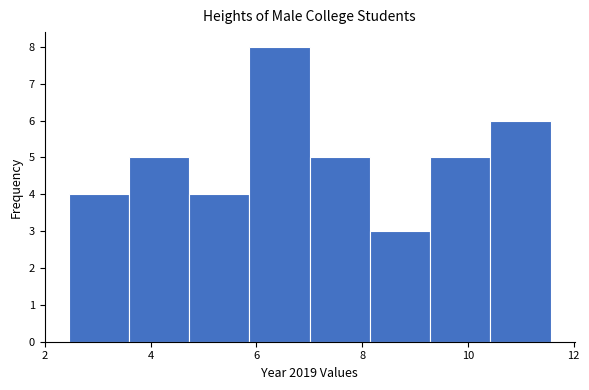

Over which range of the x-axis is the bar tallest?

5.8 to 7.0